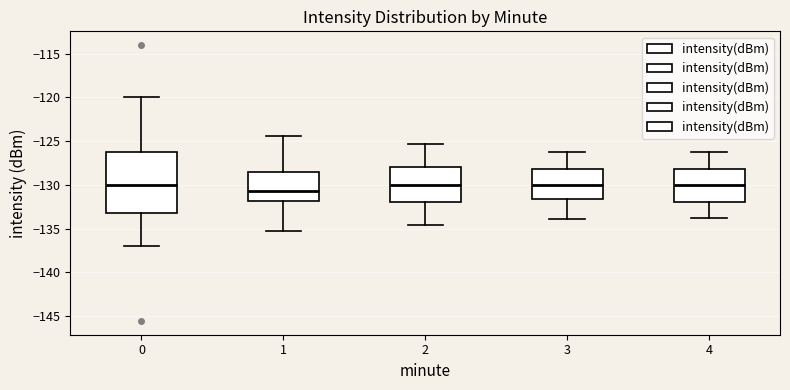

Comparing the boxes themselves (not the whiskers), which one is the tallest?

0